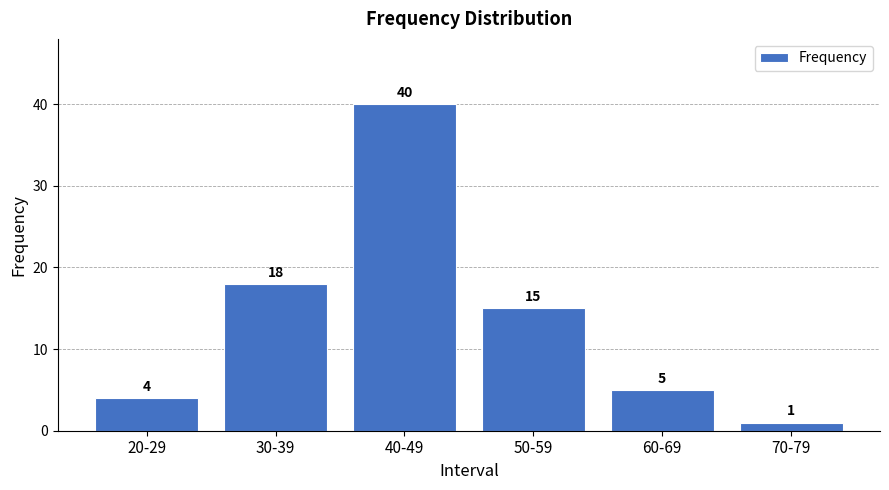

Reading left to right, list all the values displayed in this chart.

20-29=4	30-39=18	40-49=40	50-59=15	60-69=5	70-79=1